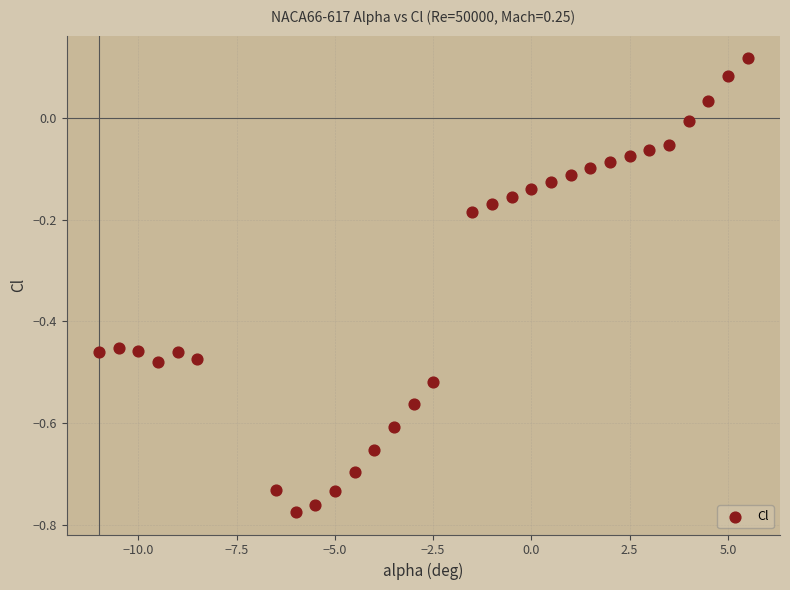

What is the range of Y values (max minus min)?

0.9